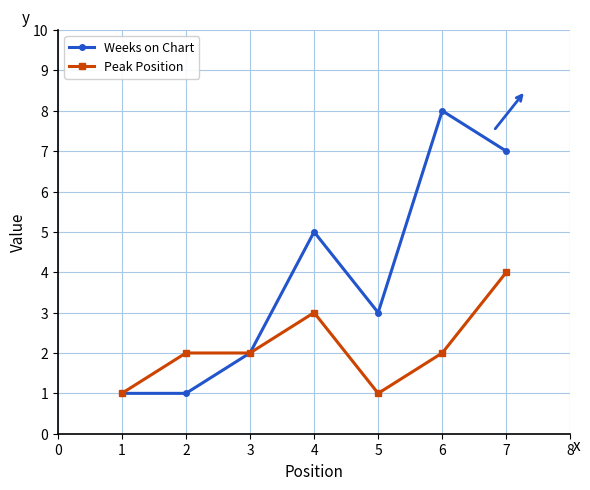

What is the difference between the second highest and second lowest values in the Peak Position series?

2